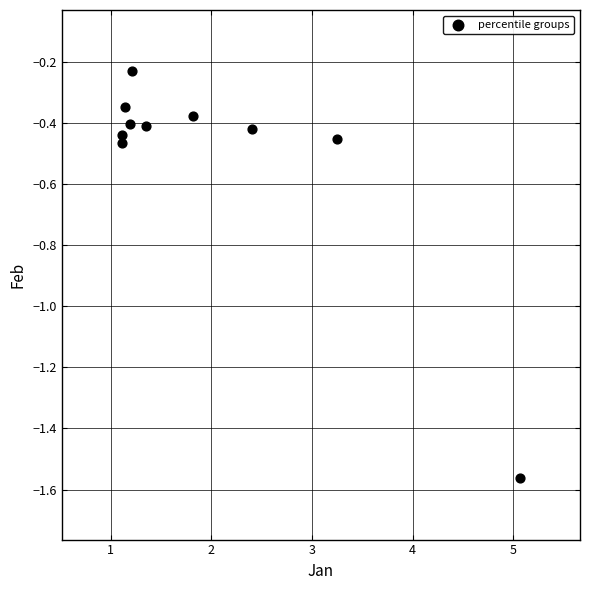

What is the average X value?

2.0